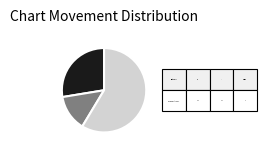

How many segments does this pie chart have?

3